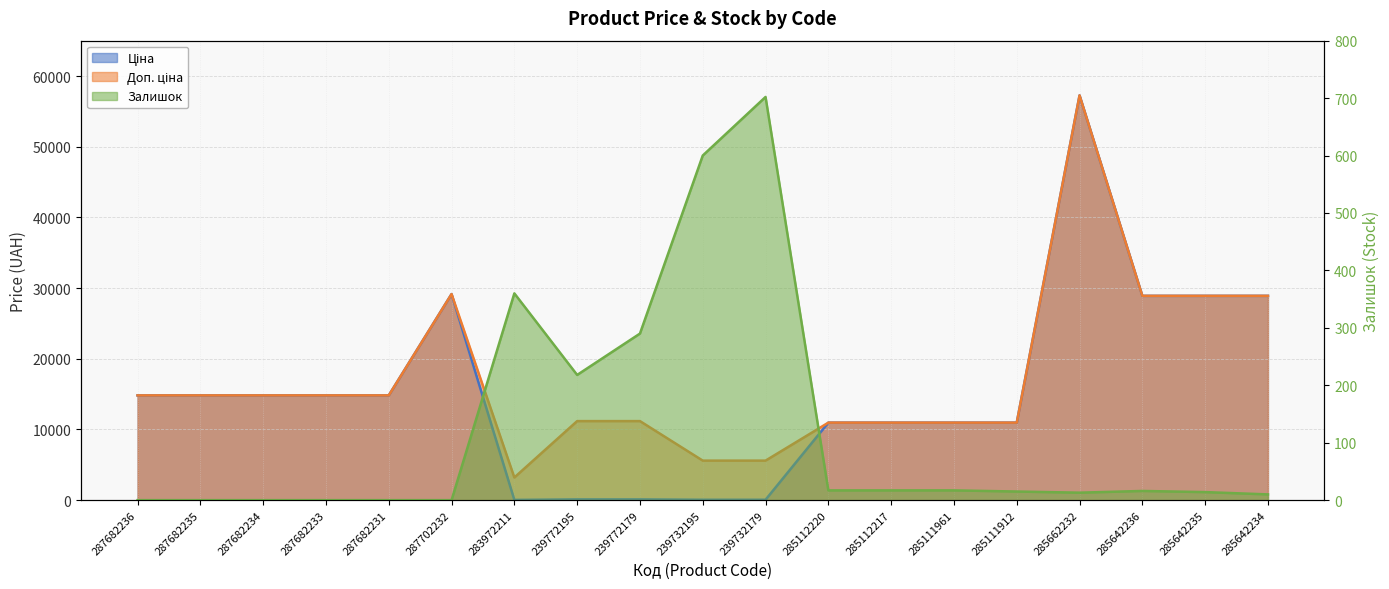

How many times do Залишок and Ціна cross each other?

2